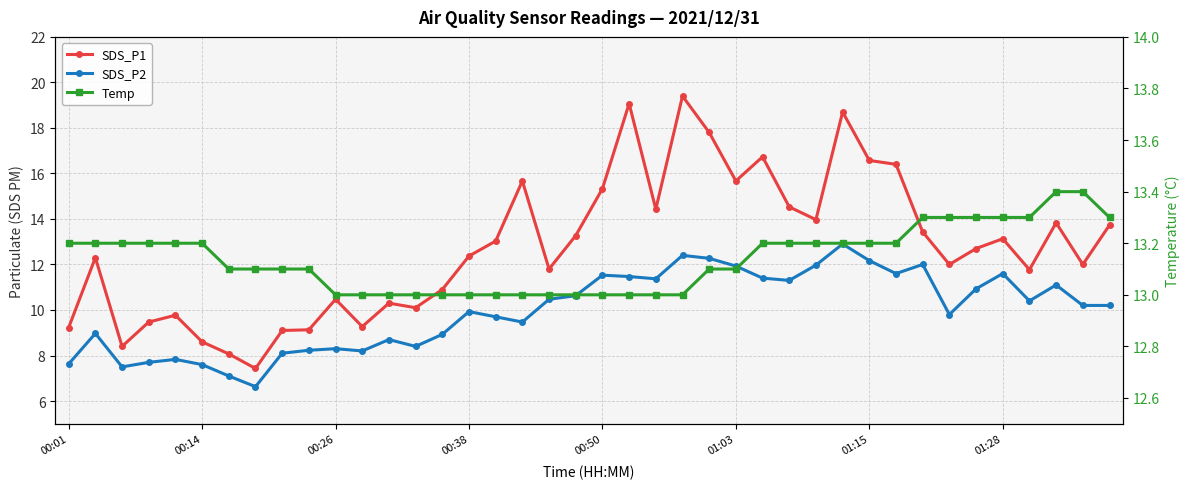

True or false: SDS_P2 and Temp cross at least once.

False